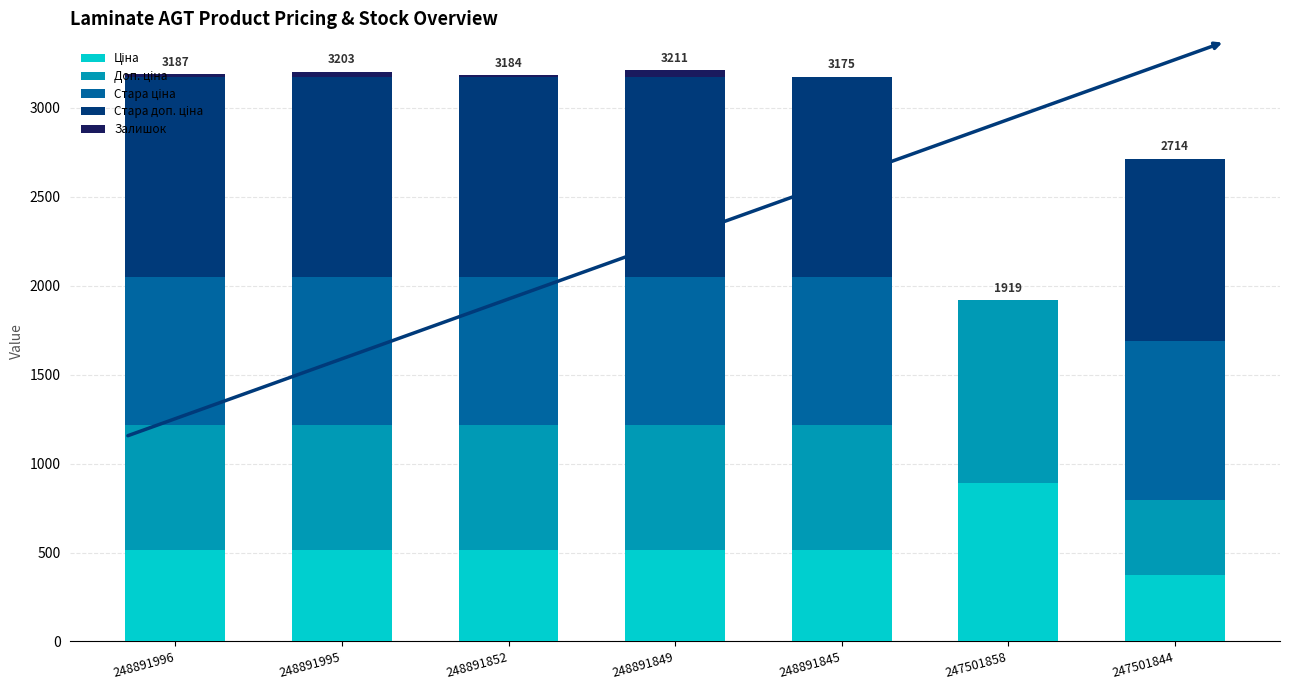

Does the chart contain stacked bars?

Yes